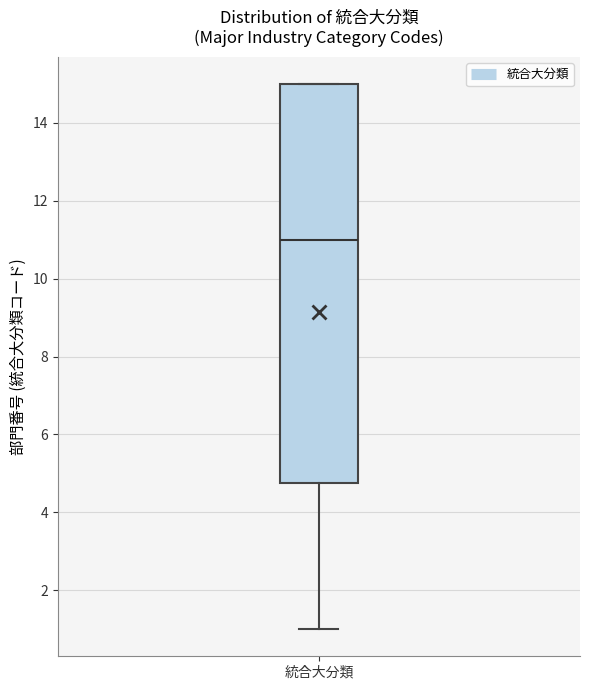

Transcribe this box plot: give where the median line is, the range the box spans, and where the two whiskers end, as read against the y-axis. The values are not printed on the chart, so give them approximately, as read against the axis.

median 11.0, box 4.8 to 15.0, whiskers 1.0 to 15.0